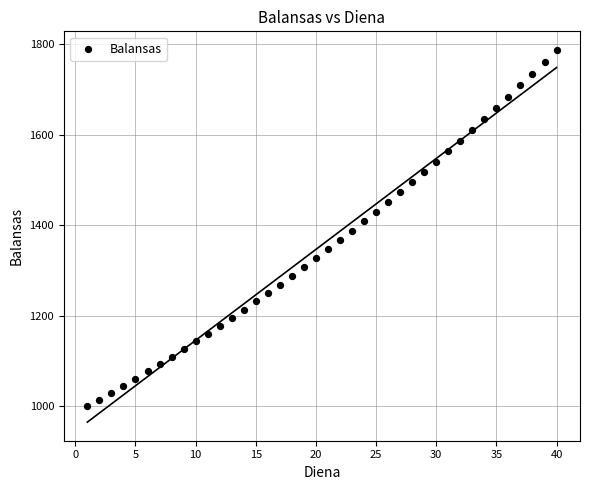

What is the range of Y values (max minus min)?

787.2